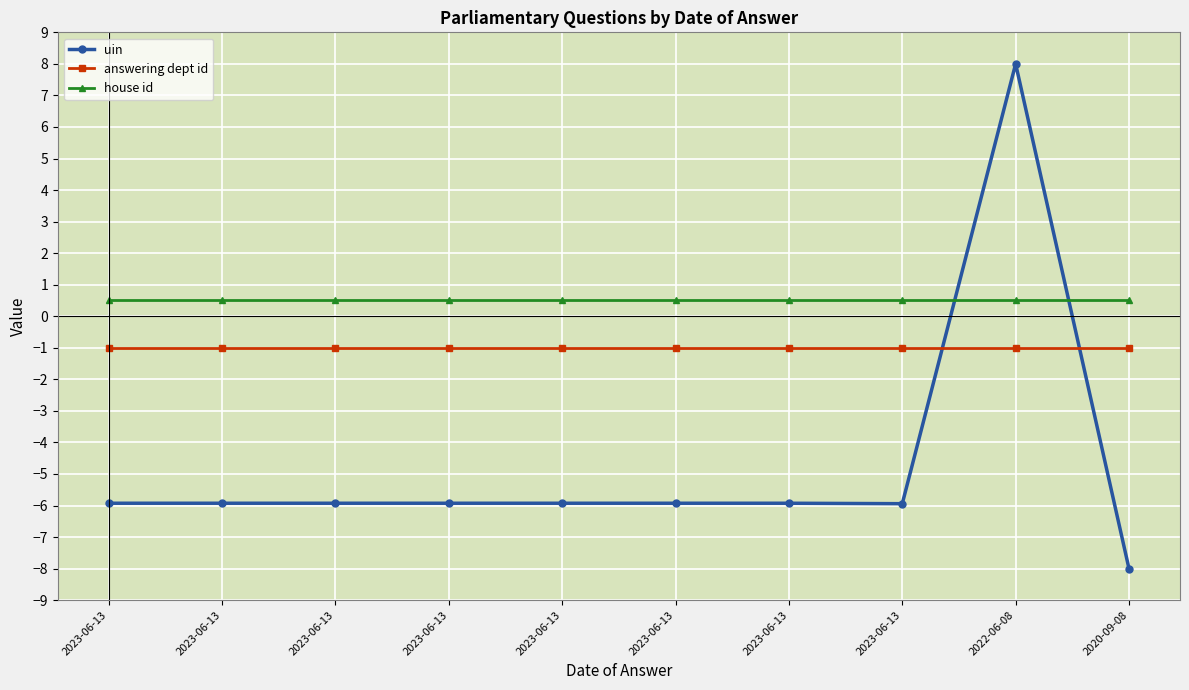

Which has a higher value, 2023-06-13 or 2023-06-13?

2023-06-13